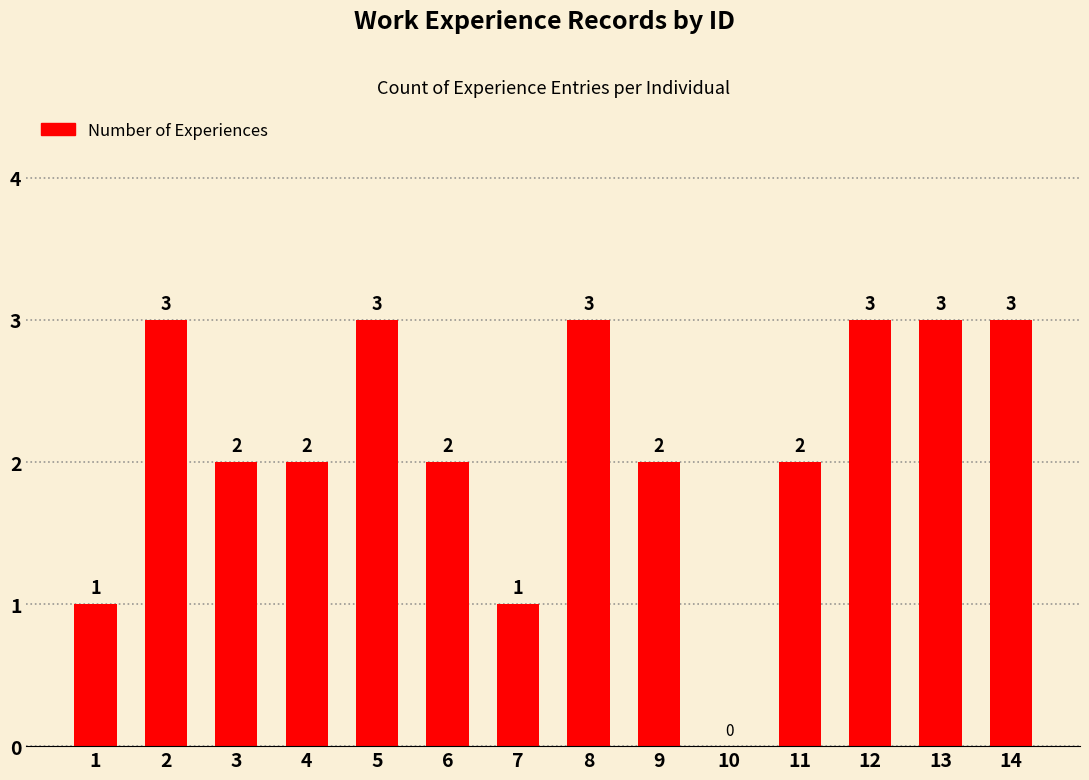

What is the change in value from 2 to 10?

-3